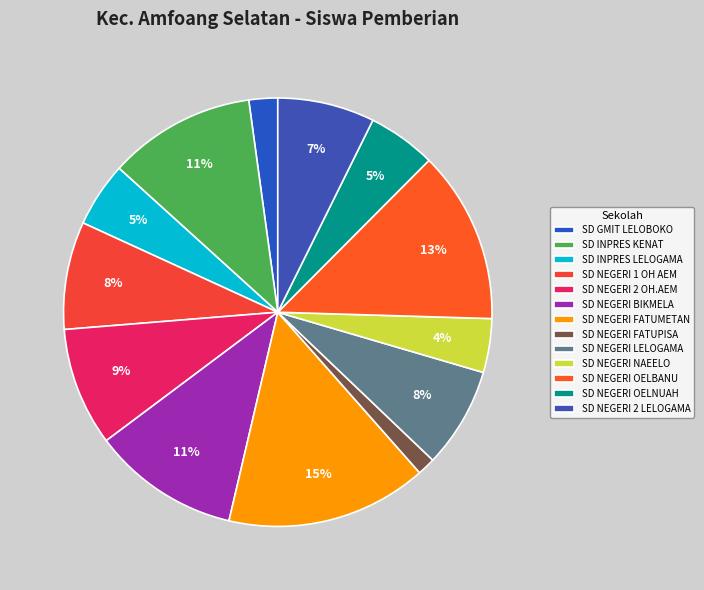

Count the number of slices in the pie.

13